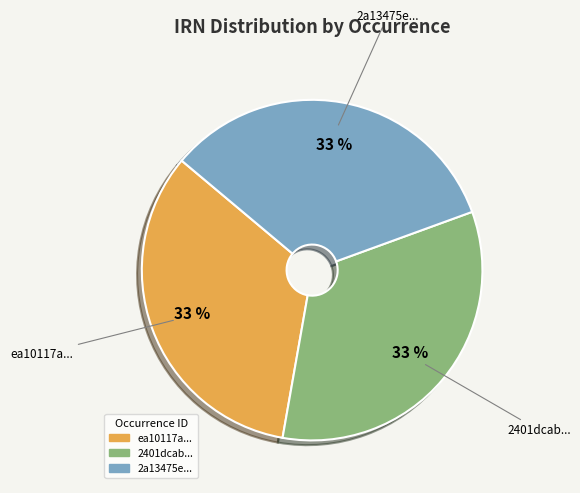

To the nearest percent, what is the average slice percentage?

33%